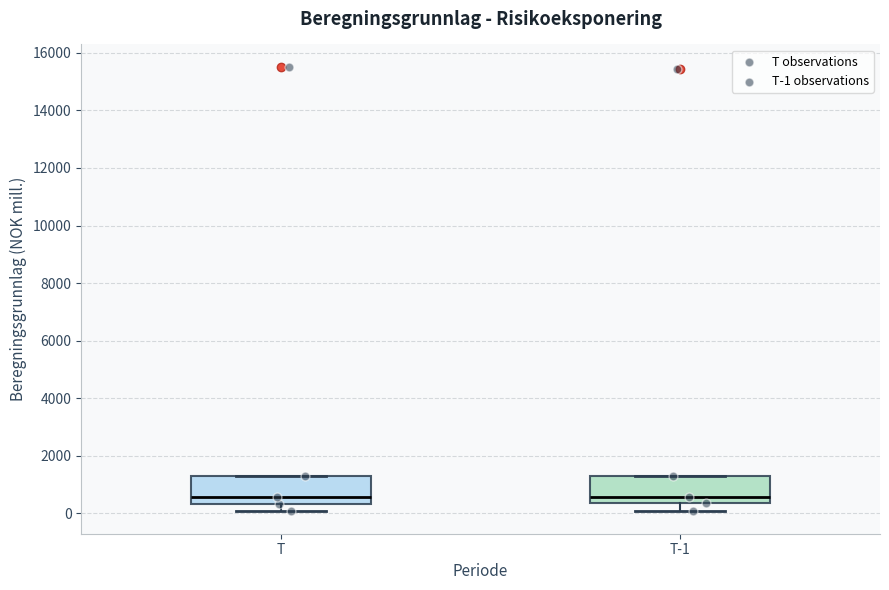

Reading left to right, transcribe this box plot: for each box, give where its median line is, the range the box spans, and where its two whiskers end, as read against the y-axis. The values are not printed on the chart, so give them approximately, as read against the axis.

T: median 600, box 400 to 1200, whiskers 0 to 1200
T-1: median 600, box 400 to 1200, whiskers 0 to 1200